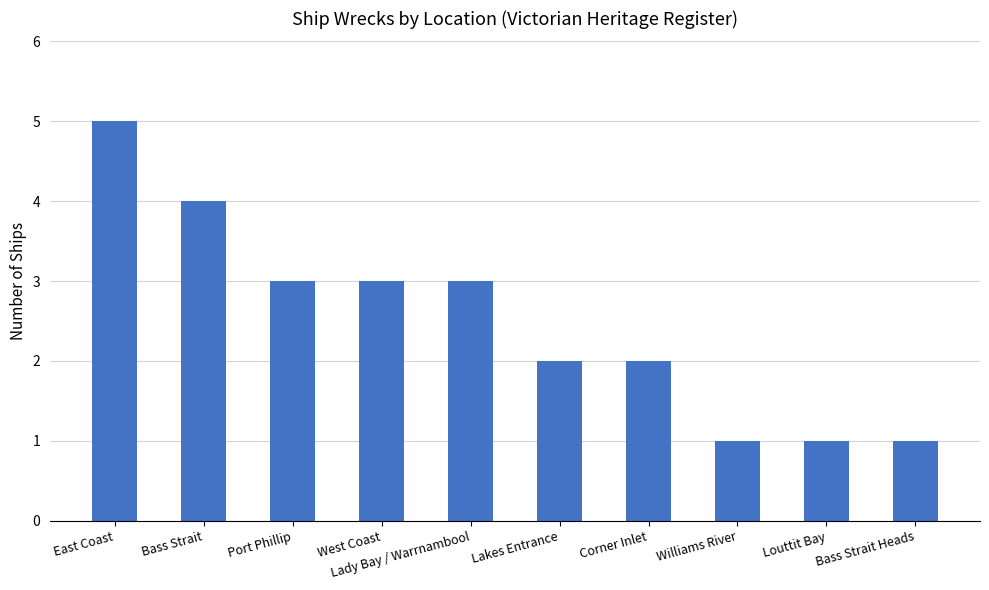

The value at Port Phillip is 3. True or false?

True